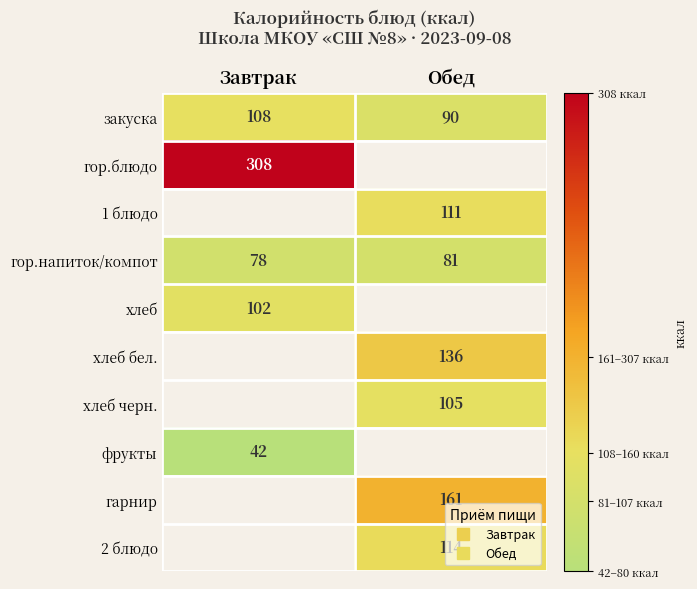

At which label does хлеб reach its minimum?

Завтрак